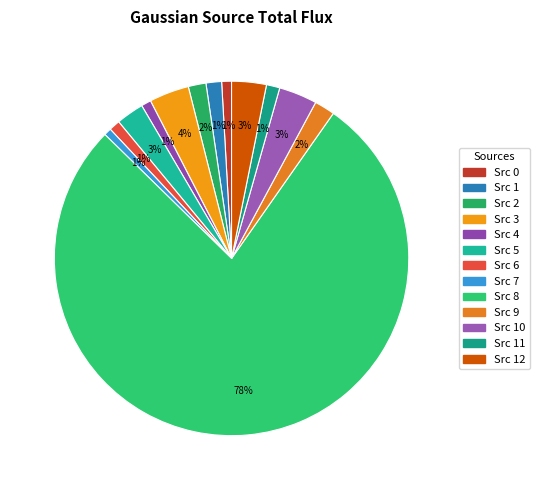

Count the number of slices in the pie.

13